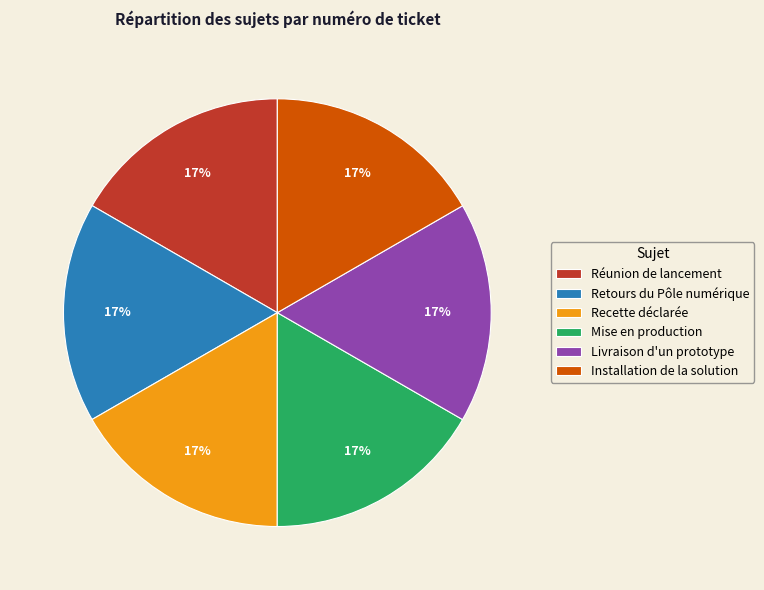

True or false: Retours du Pôle numérique accounts for 29% of the total.

False